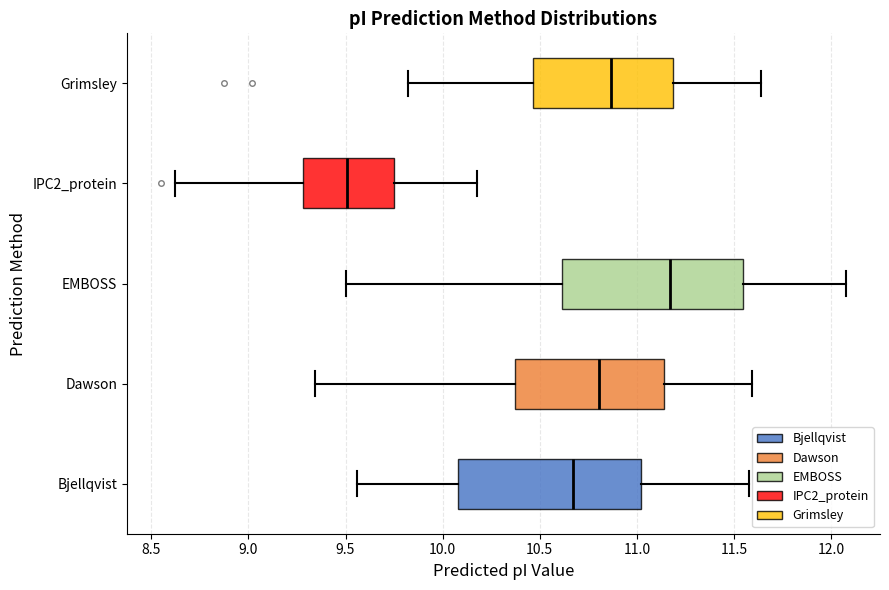

Where is the left edge of the box for EMBOSS on the x-axis? The values are not printed on the chart, so give them approximately, as read against the axis.

10.60